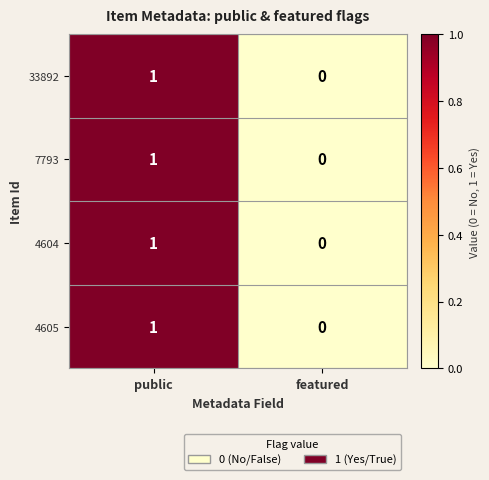

Where is 4604 nearest to the value 0?

featured